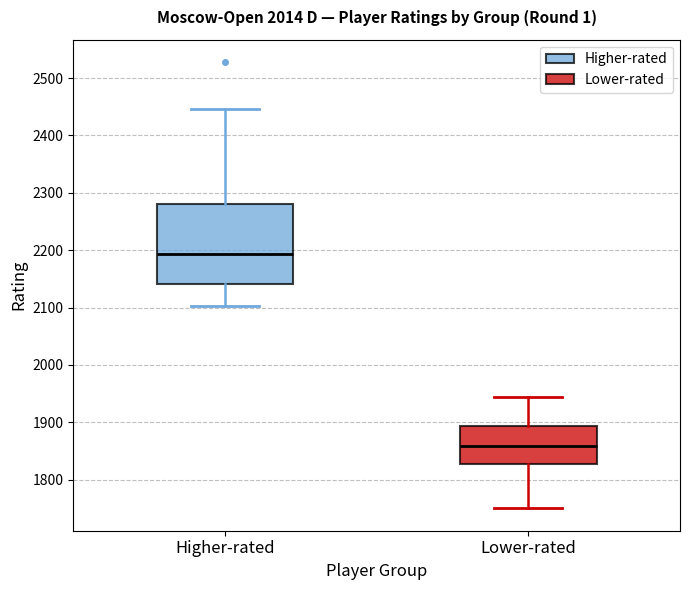

Comparing the boxes themselves (not the whiskers), which one is the tallest?

Higher-rated